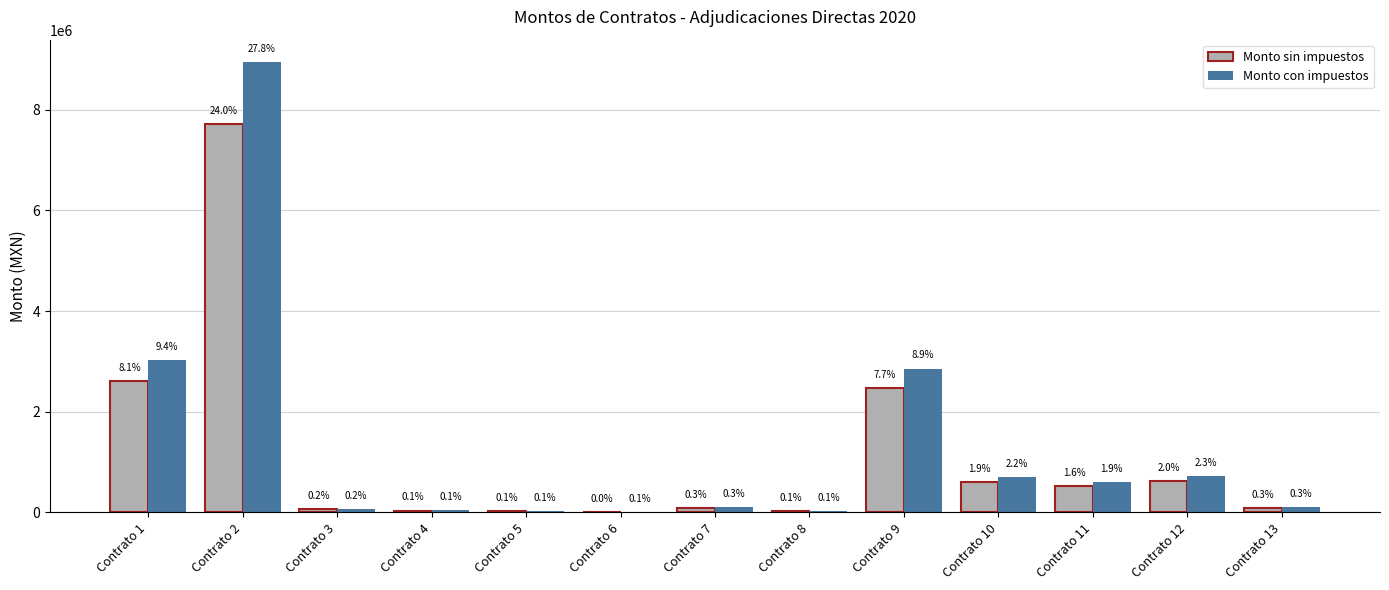

What is the value of the Monto sin impuestos bar at the 4th from the left?

38793.1